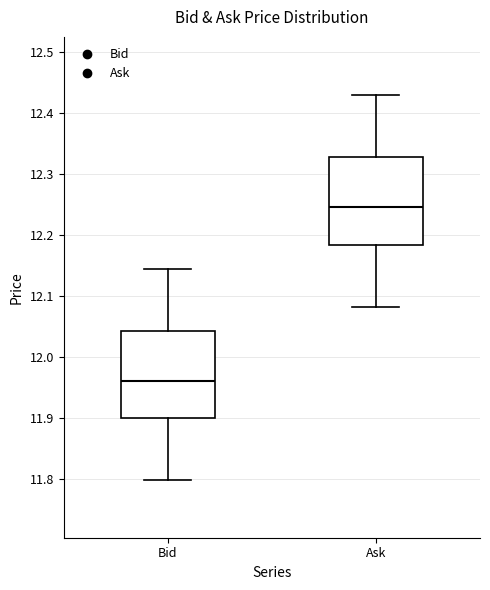

Reading left to right, transcribe this box plot: for each box, give where its median line is, the range the box spans, and where its two whiskers end, as read against the y-axis. The values are not printed on the chart, so give them approximately, as read against the axis.

Bid: median 11.96, box 11.90 to 12.04, whiskers 11.80 to 12.14
Ask: median 12.25, box 12.18 to 12.33, whiskers 12.08 to 12.43